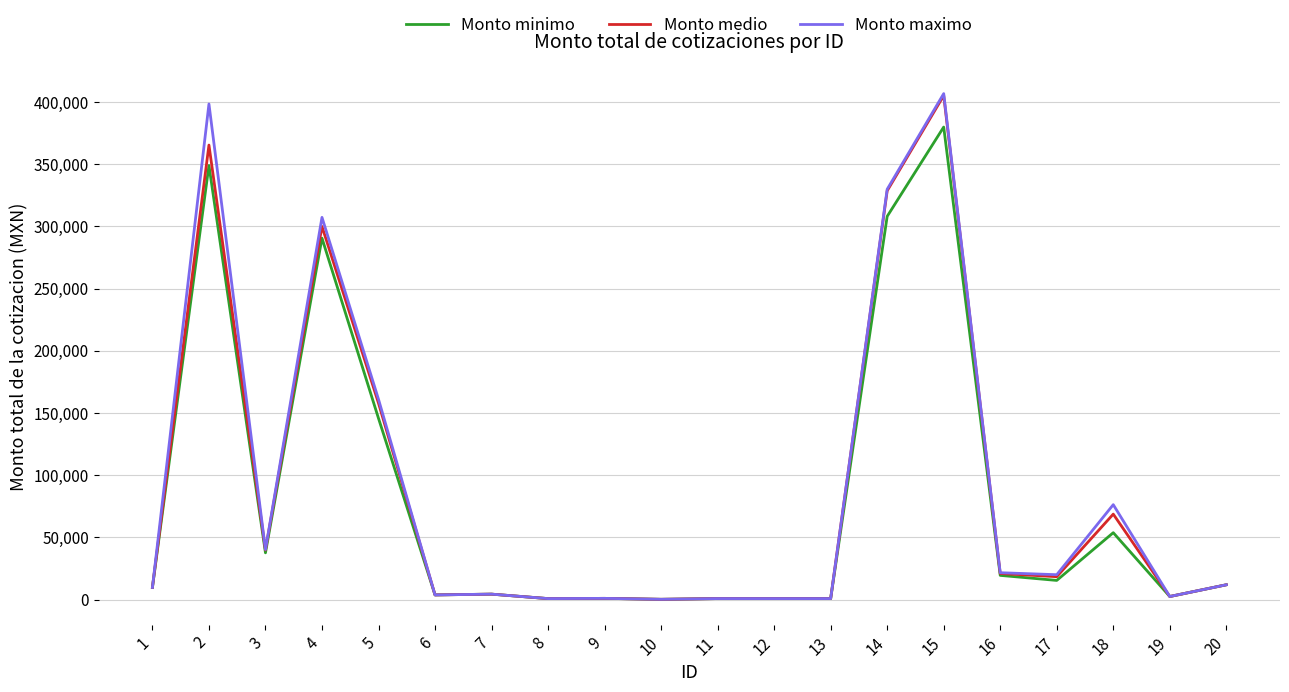

How many series are shown in this chart?

3